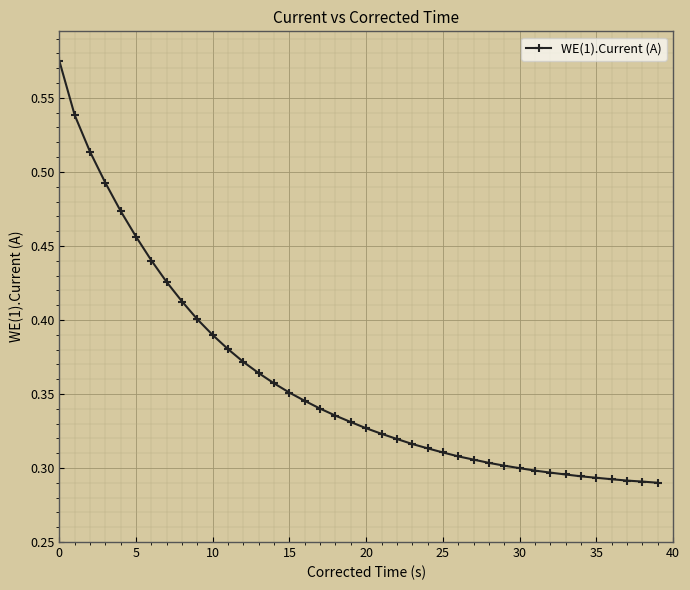

Count the values in the range 0 to 1.

40